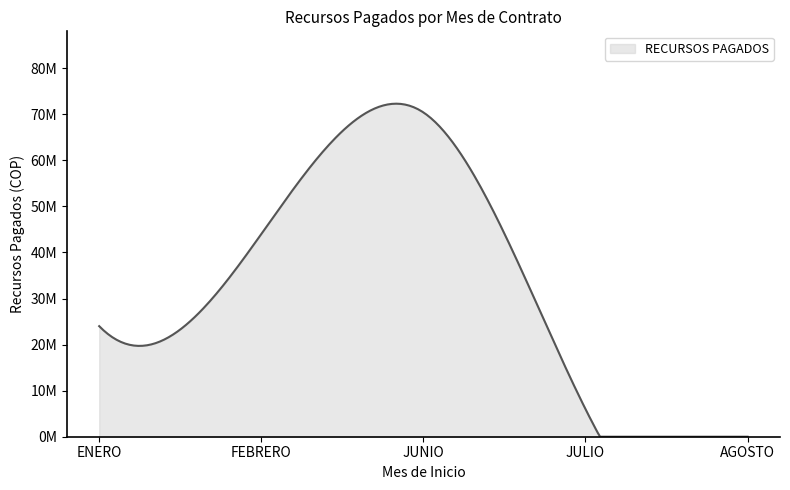

At which category does the data reach its first local peak?

JUNIO